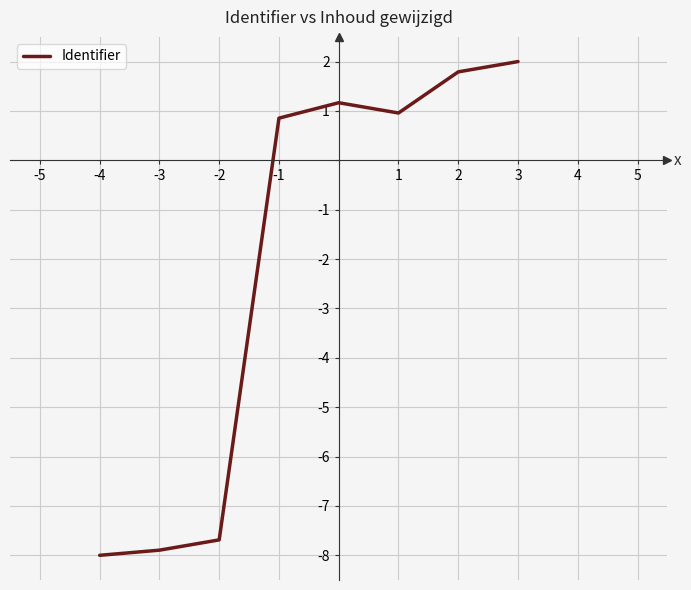

How many interior local valleys (lower than both neighbors) does the data have?

1